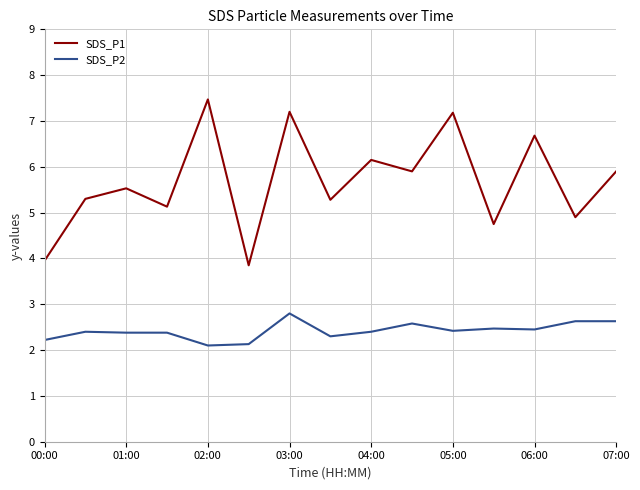

Rank the series by their maximum value, from highest to lowest.

SDS_P1, SDS_P2